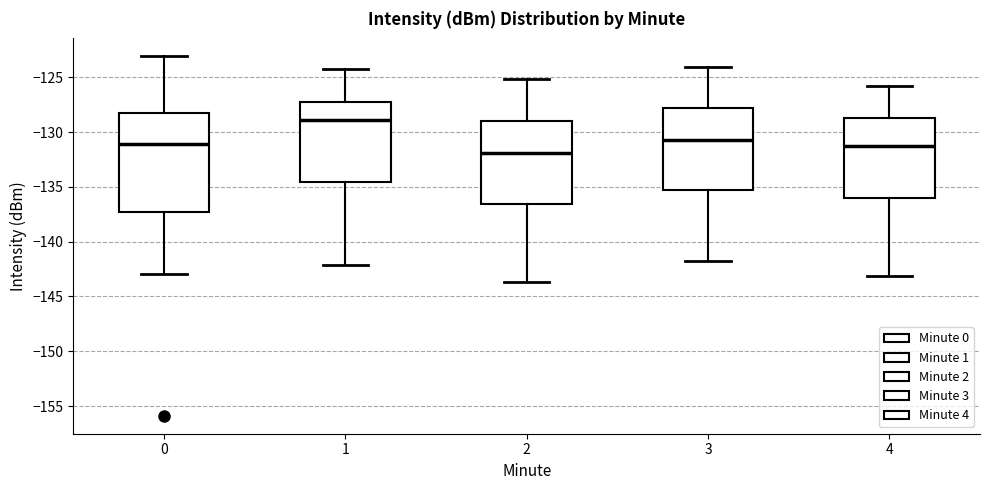

Reading left to right, read every box against the y-axis: the position of its median line, the range the box covers, and the ends of its whiskers. The values are not printed on the chart, so give them approximately, as read against the axis.

0: median -131.0, box -137.5 to -128.5, whiskers -143.0 to -123.0
1: median -129.0, box -134.5 to -127.5, whiskers -142.0 to -124.5
2: median -132.0, box -136.5 to -129.0, whiskers -143.5 to -125.0
3: median -130.5, box -135.5 to -128.0, whiskers -142.0 to -124.0
4: median -131.5, box -136.0 to -128.5, whiskers -143.0 to -126.0